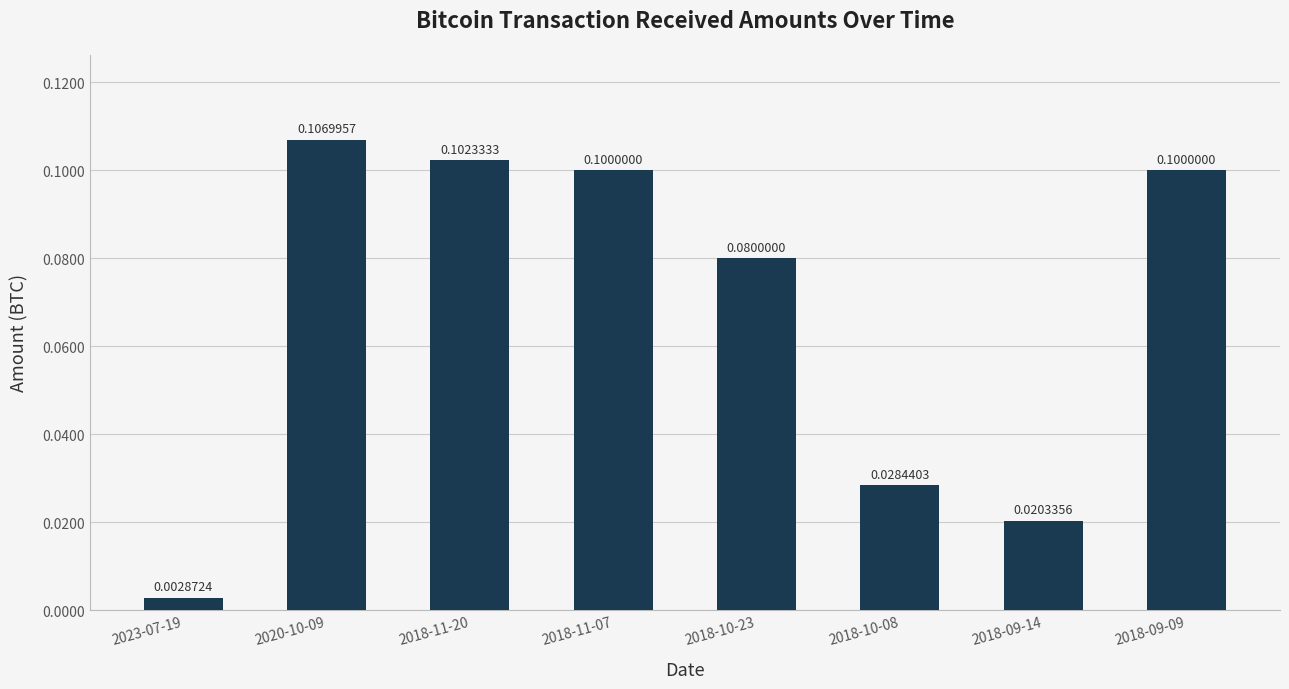

Are the bars horizontal?

No